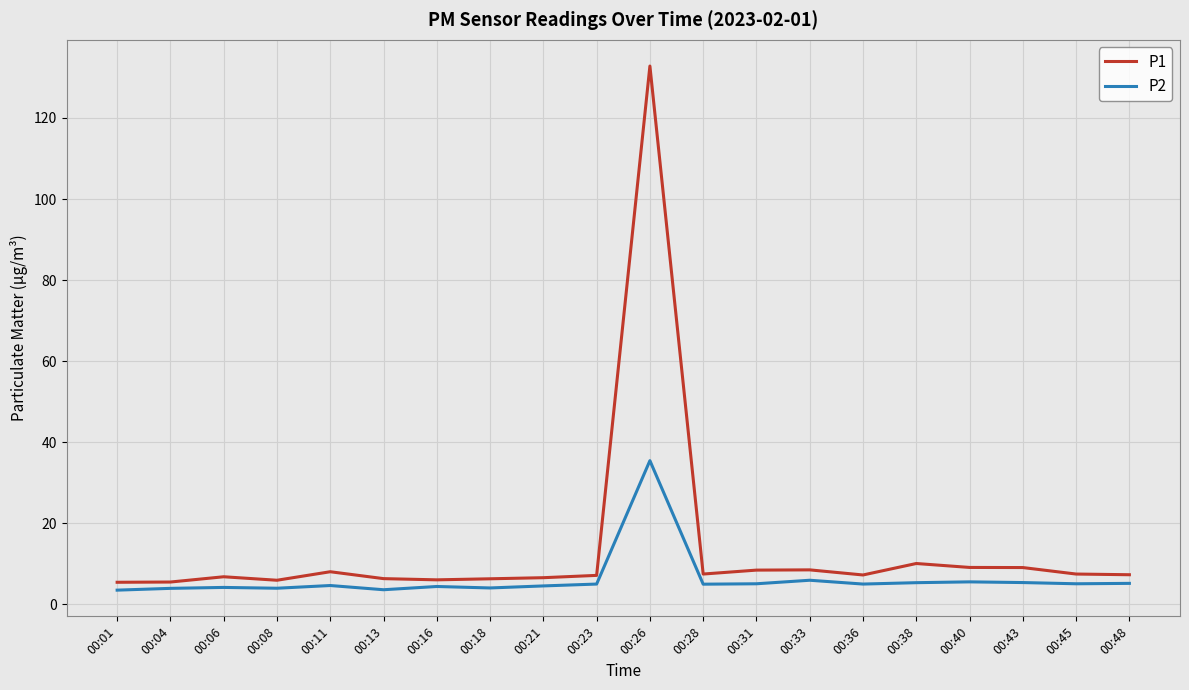

Rank the series at 00:36 from lowest to highest value.

P2, P1